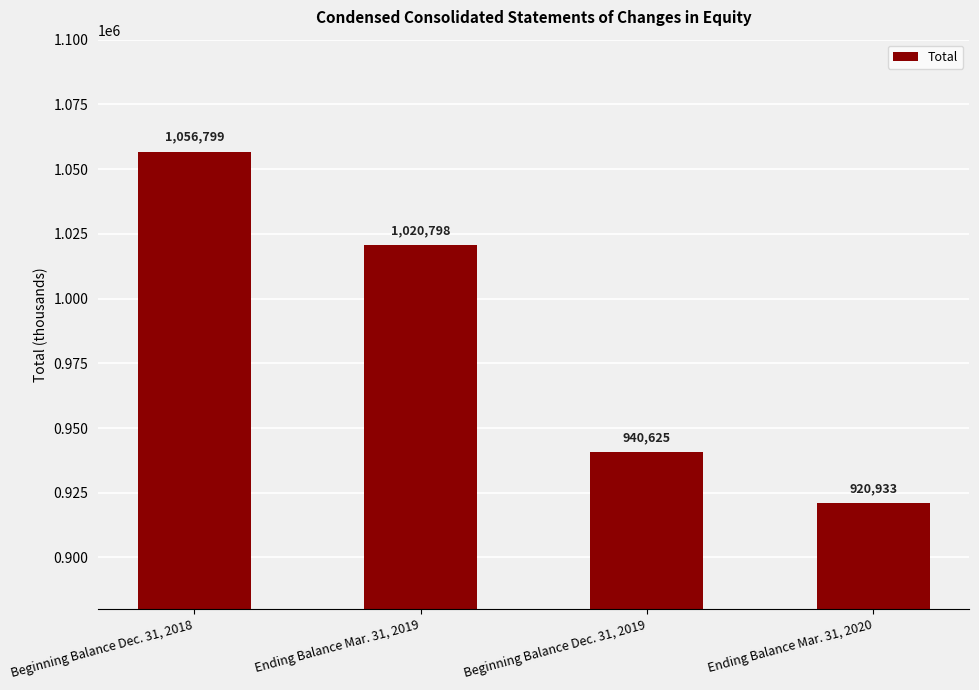

Reading left to right, extract all data points from this chart.

1056799	1020798	940625	920933